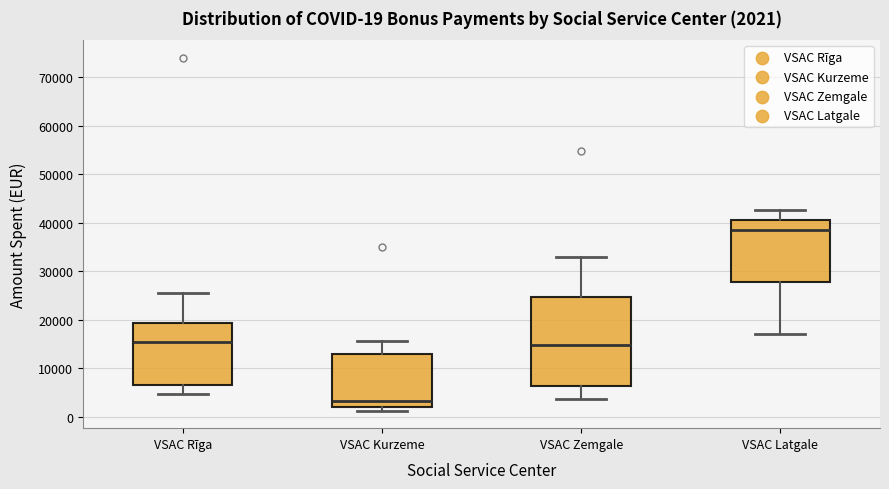

Which box is the tallest, from its lower edge to its upper edge?

VSAC Zemgale